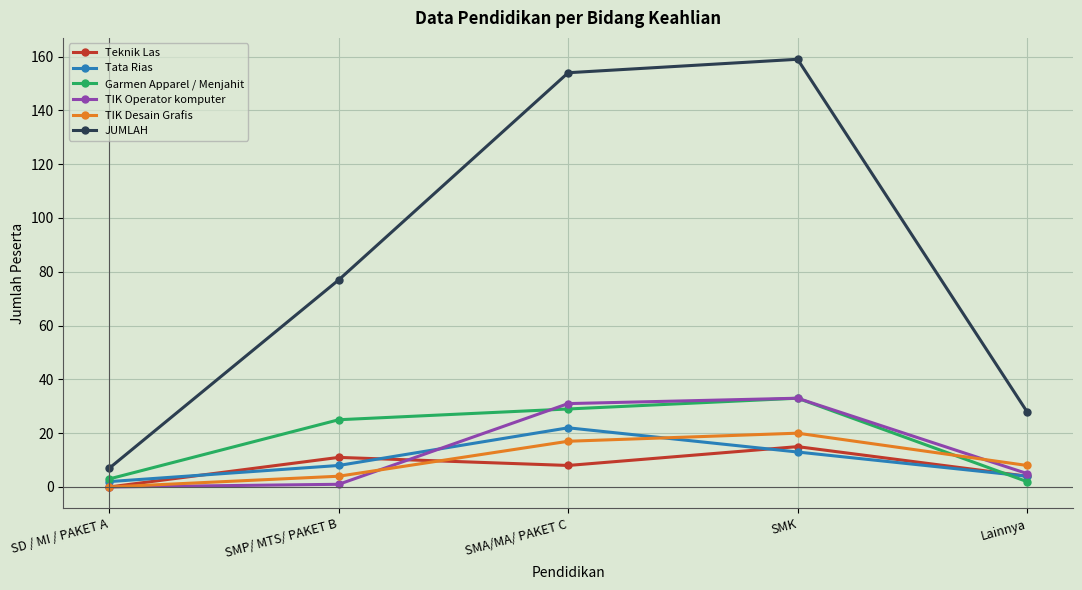

Where is the first local maximum for JUMLAH?

SMK